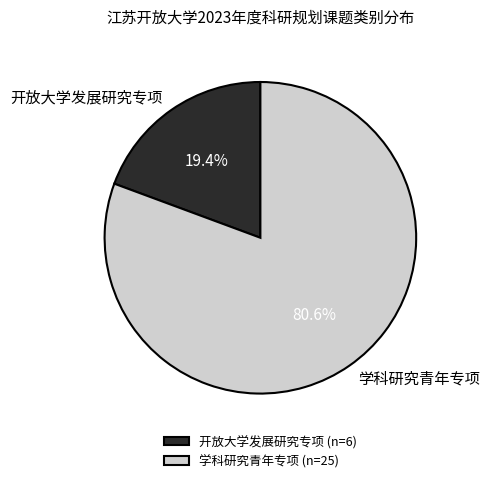

What percentage is NOT represented by 开放大学发展研究专项?

80.6%